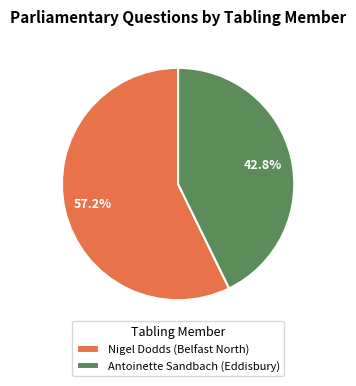

True or false: Nigel Dodds (Belfast North) accounts for 45% of the total.

False